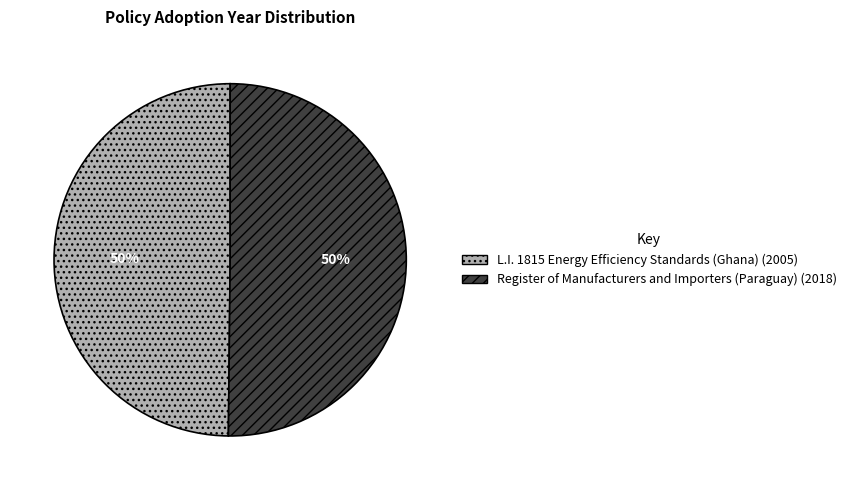

How many slices are in this pie chart?

2